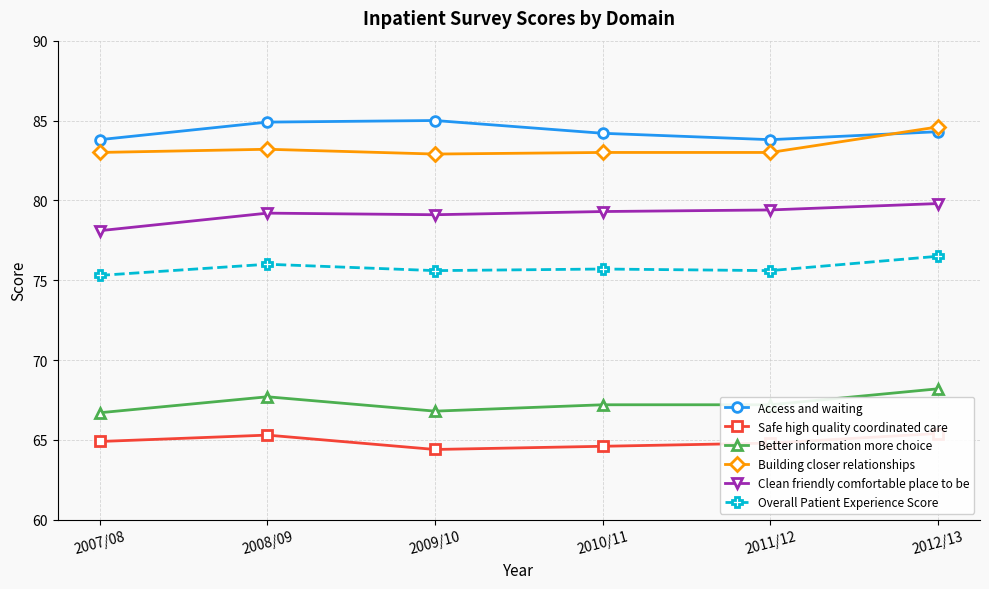

Which series has the largest range (max minus min)?

Clean friendly comfortable place to be